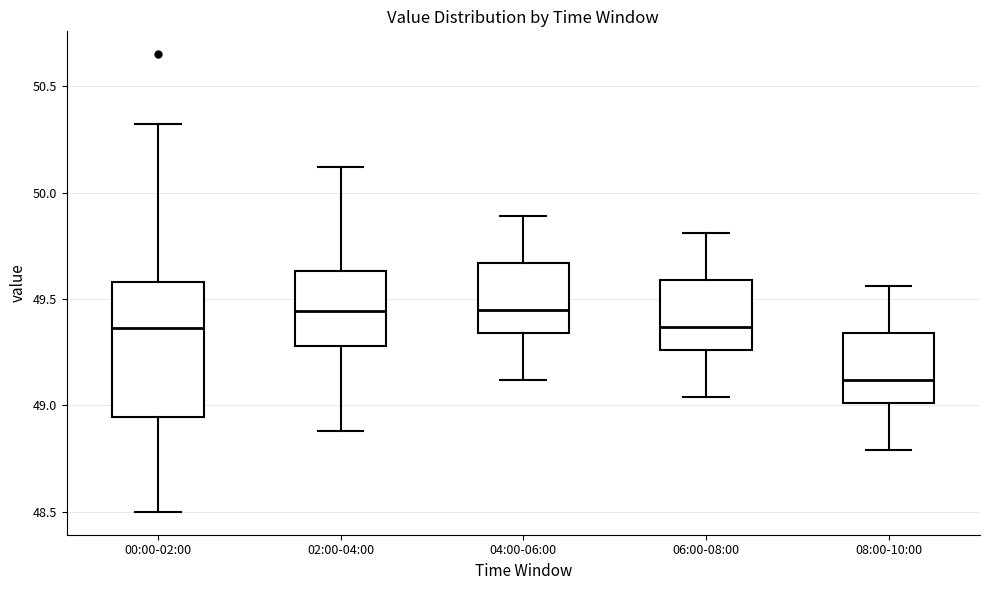

Where does the median line of the box for 06:00-08:00 sit on the y-axis? The values are not printed on the chart, so give them approximately, as read against the axis.

49.35